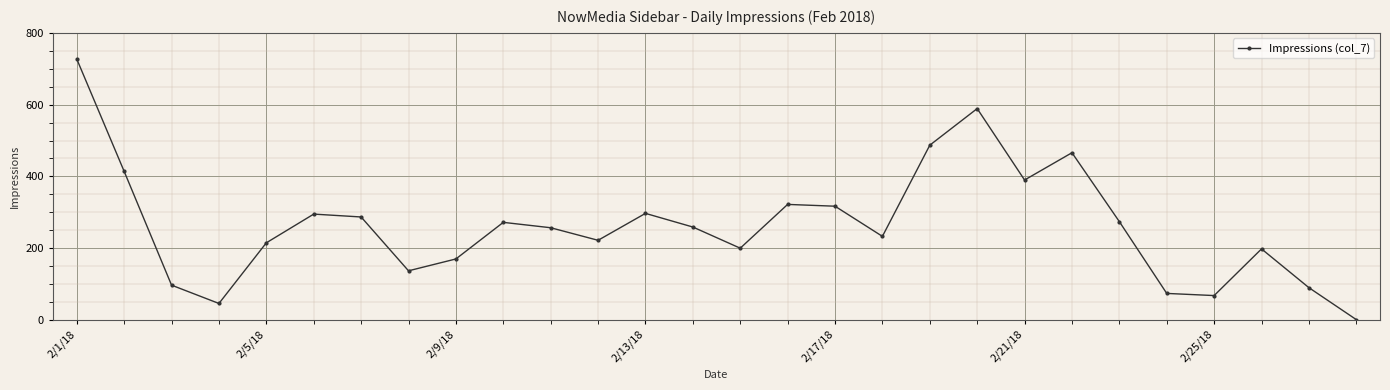

What is the average value?

264